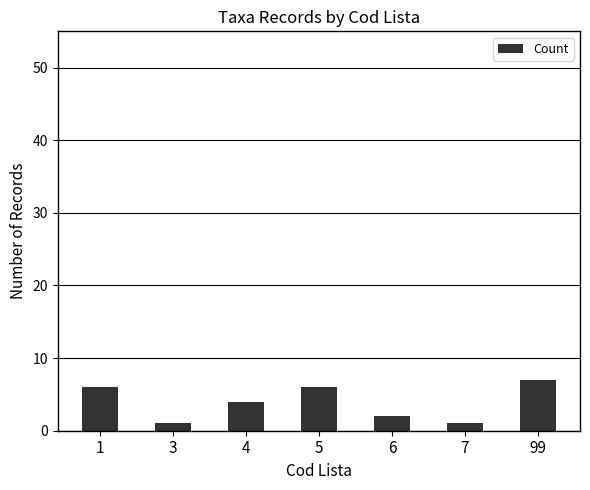

Approximately how many times larger is the value at 5 compared to 1?

1.0